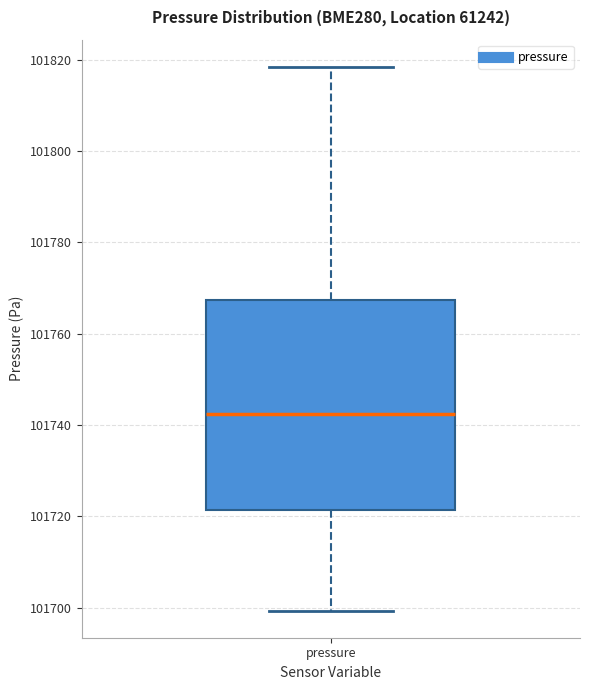

Transcribe this box plot: give where the median line is, the range the box spans, and where the two whiskers end, as read against the y-axis. The values are not printed on the chart, so give them approximately, as read against the axis.

median 101742, box 101722 to 101768, whiskers 101700 to 101818